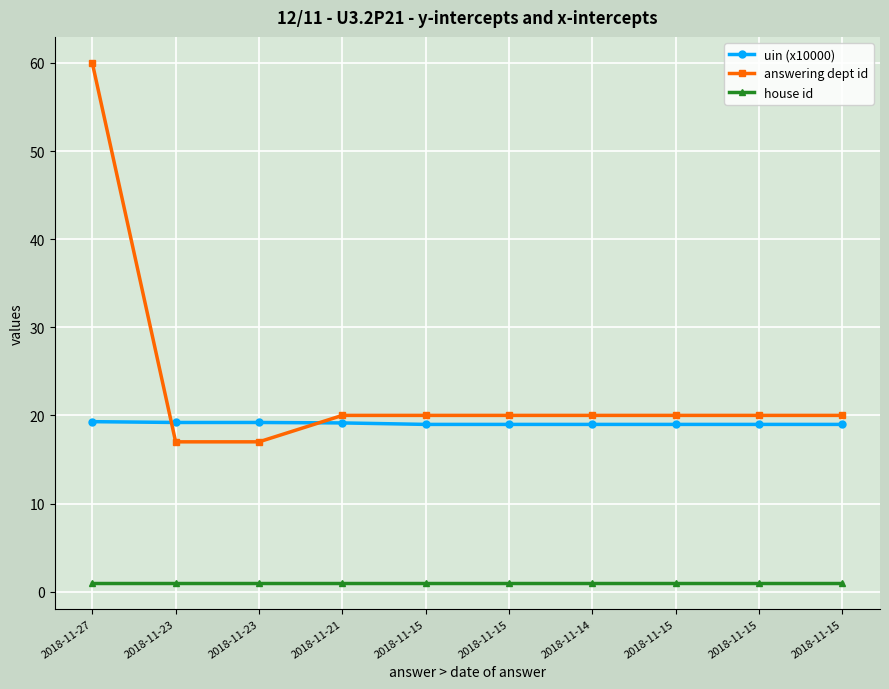

True or false: uin (x10000) and house id intersect in this chart.

False